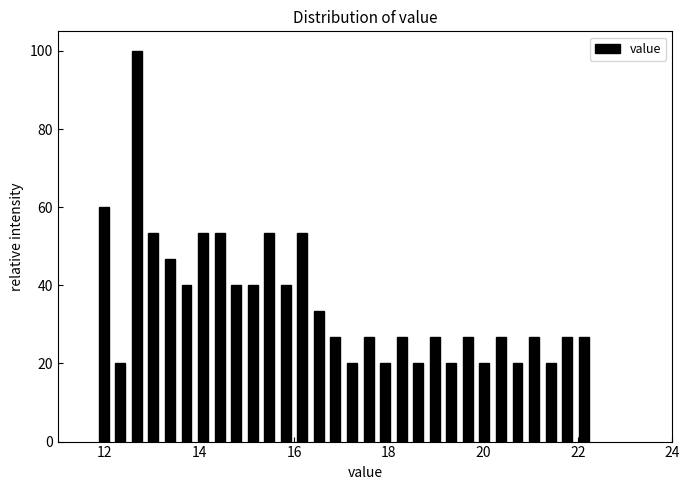

Around what value on the x-axis is the tallest bar? Give the approximate position of its centre, as read against the axis.

12.6